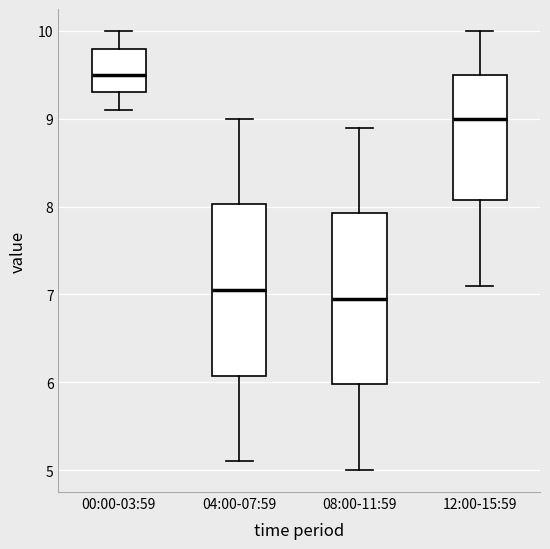

Which box's median line is the highest?

00:00-03:59